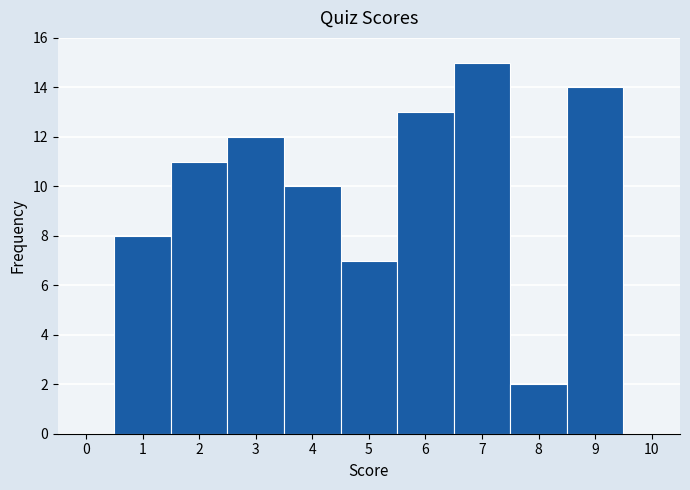

Over which range of the x-axis is the bar tallest?

6.5 to 7.5